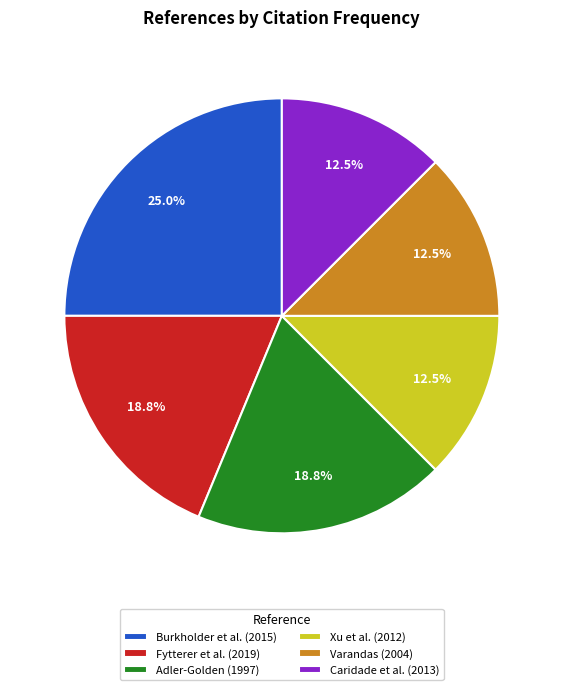

Is Burkholder et al. (2015) the majority of the pie?

No